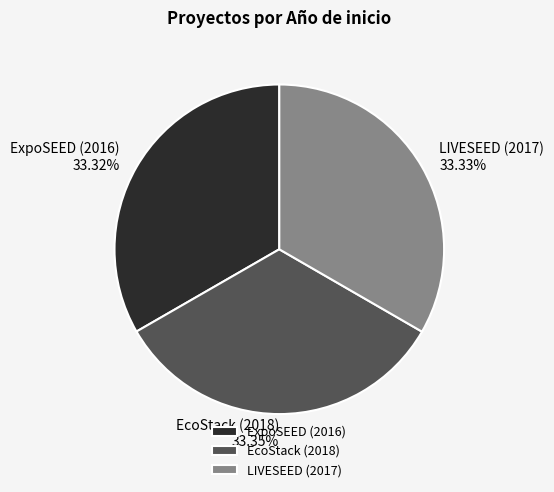

The EcoStack (2018) slice represents 47% of the pie. True or false?

False